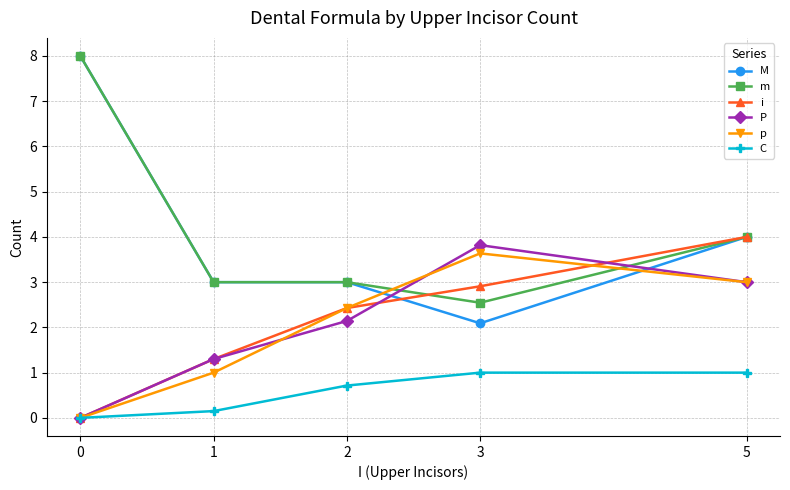

What is the highest value of the i series?

4.0